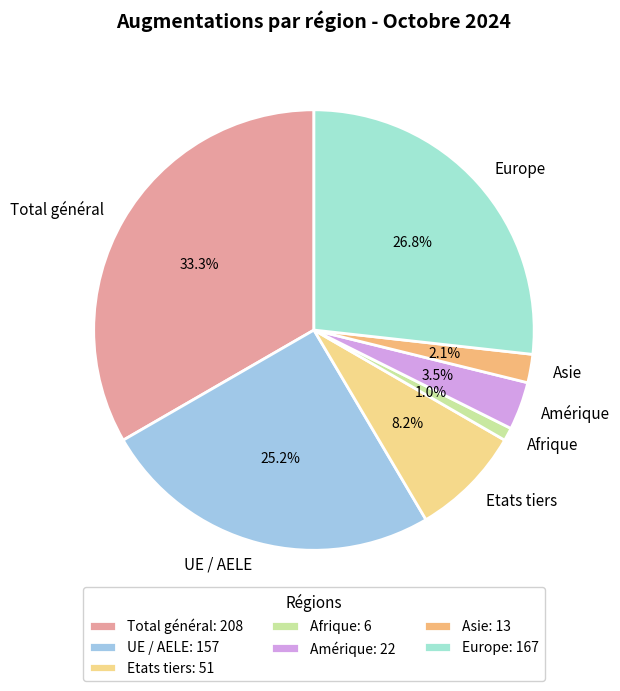

Does any single category account for the majority?

No